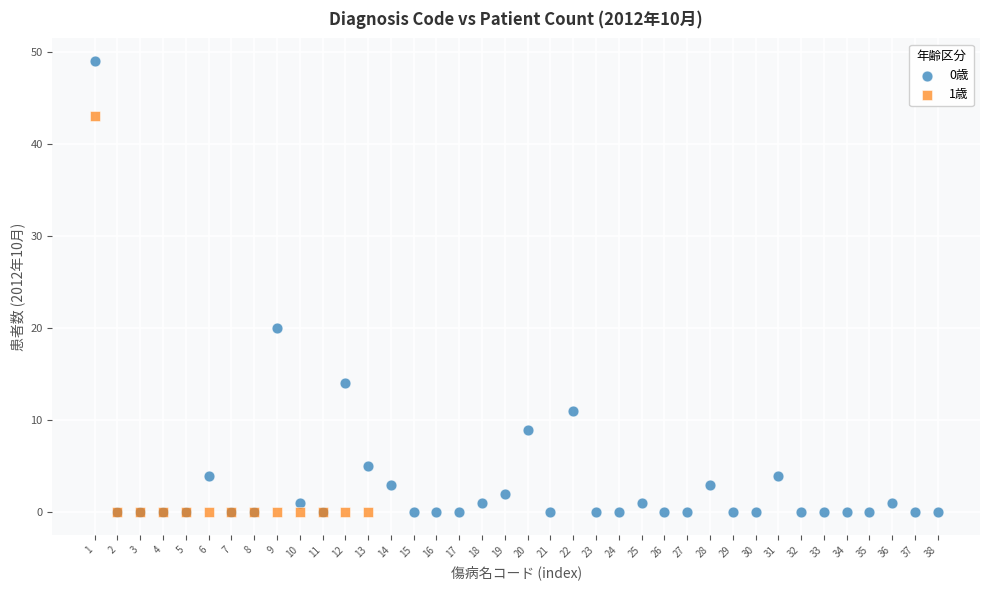

Which series has the largest Y range (max minus min)?

0歳